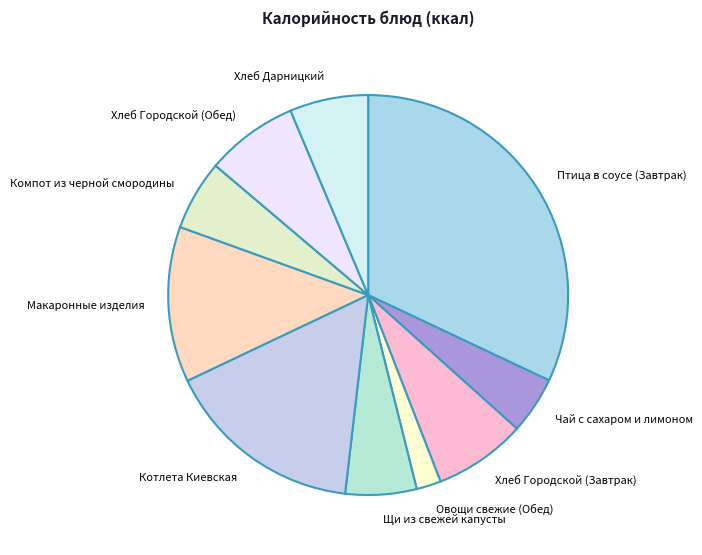

How many slices are in this pie chart?

10